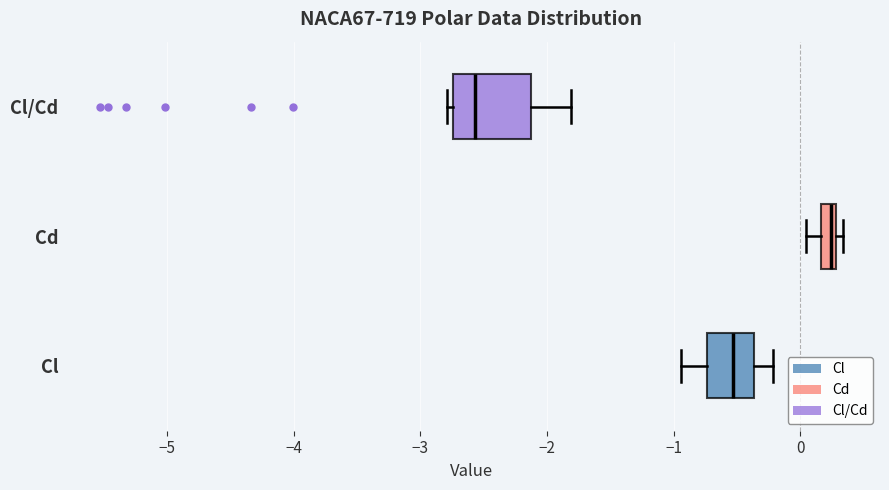

Where does the right whisker of the box for Cl/Cd end on the x-axis? The values are not printed on the chart, so give them approximately, as read against the axis.

-1.8